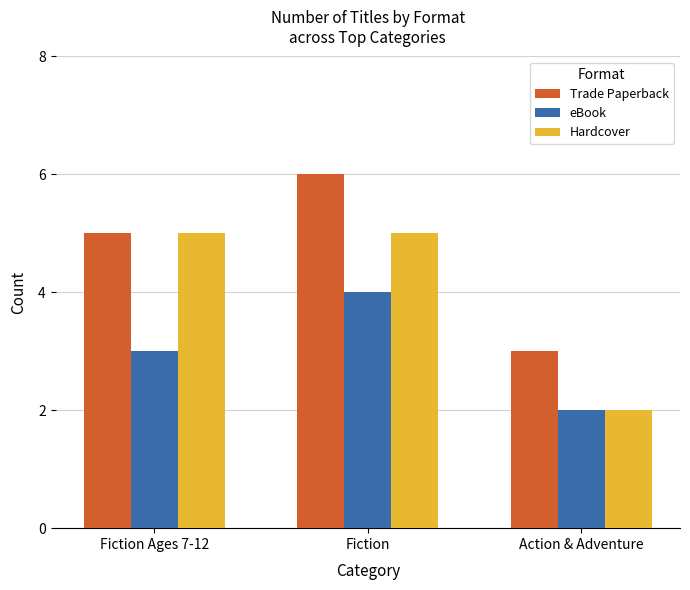

List the labels in order of Trade Paperback value, largest first.

Fiction, Fiction Ages 7-12, Action & Adventure